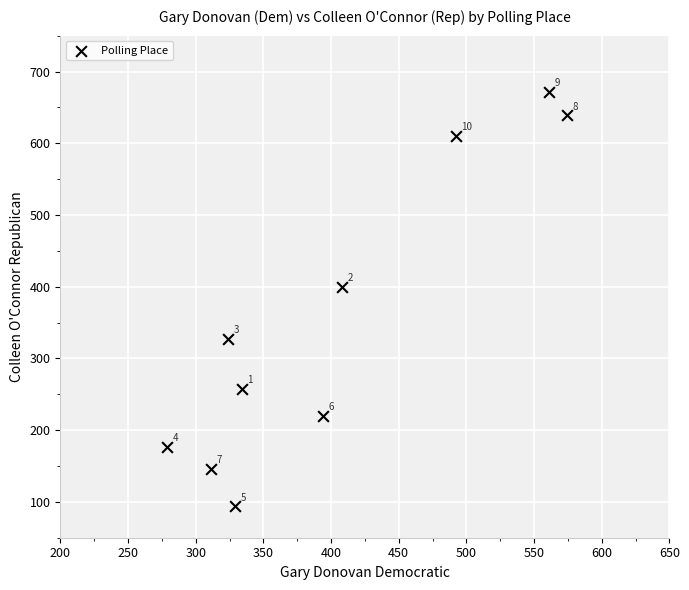

What Y value in the scatter plot is closest to 383?

400